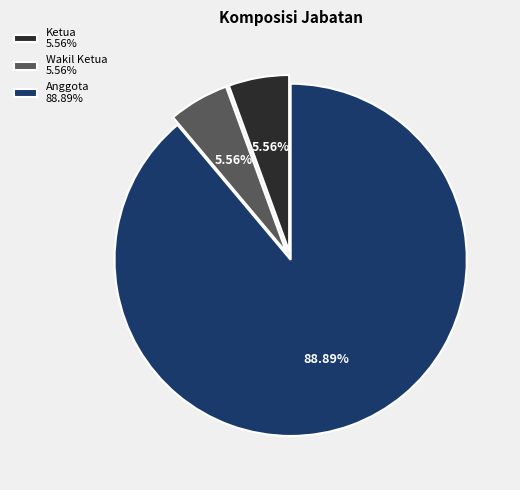

True or false: Anggota accounts for 89% of the total.

True